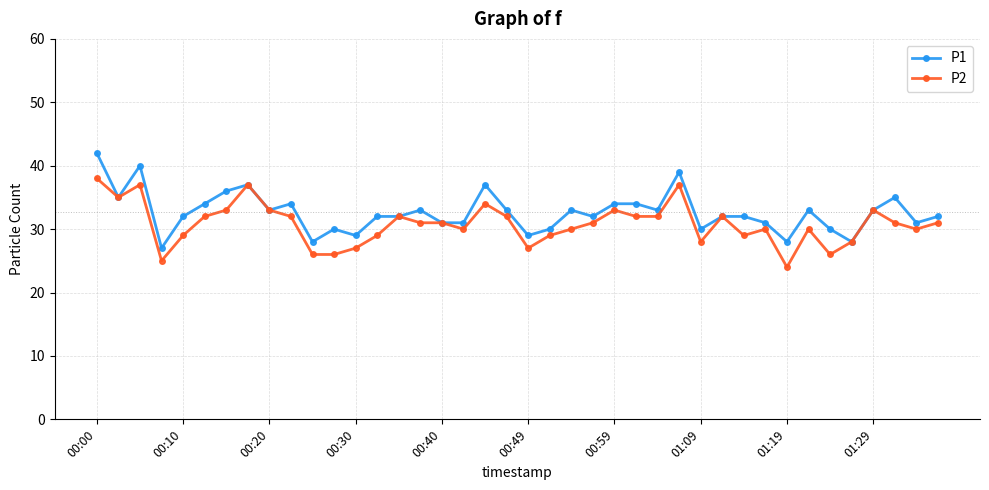

What is the value of the P1 point at the 7th from the left?

36